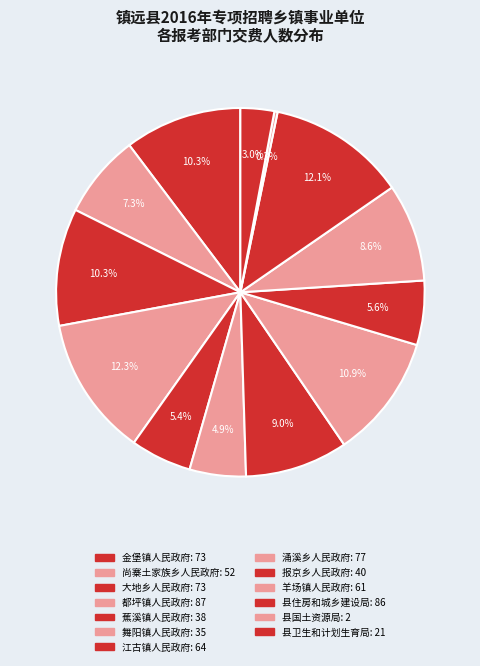

How much of the chart is everything except 县卫生和计划生育局?

97.0%